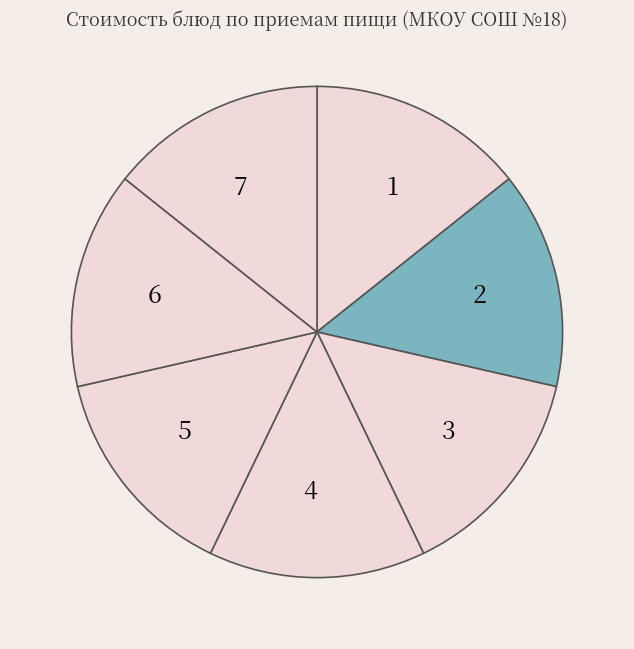

Count the number of slices in the pie.

7